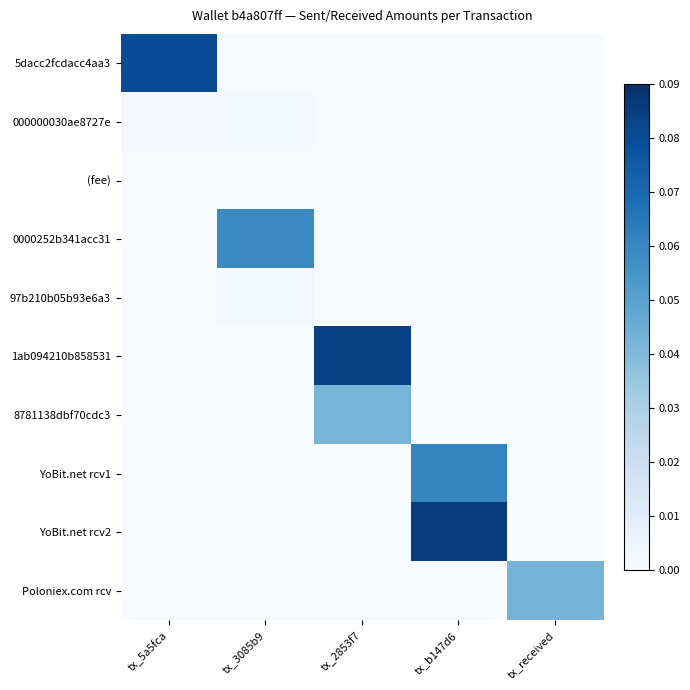

What is the greatest value displayed?

0.1